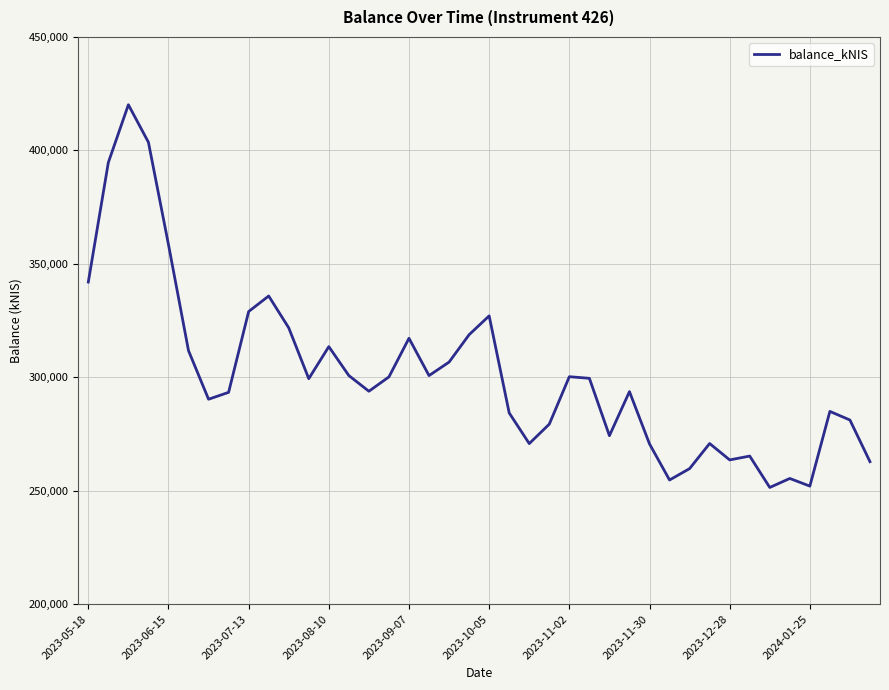

What is the greatest value displayed?

420124.1